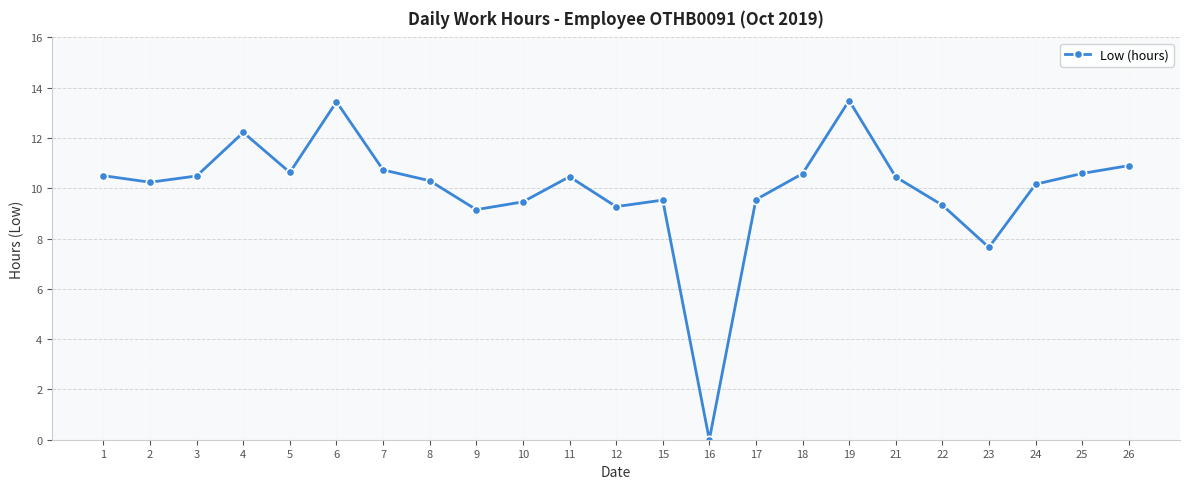

Which has a higher value, 5 or 12?

5